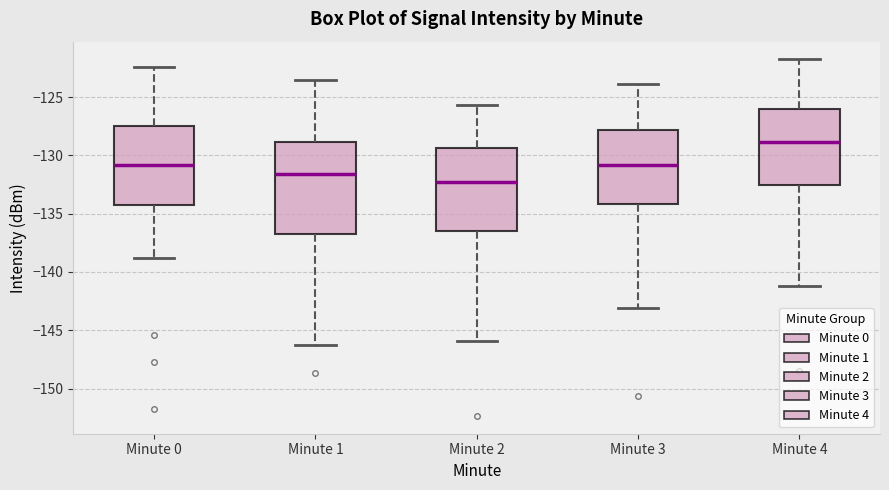

Reading left to right, read every box against the y-axis: the position of its median line, the range the box covers, and the ends of its whiskers. The values are not printed on the chart, so give them approximately, as read against the axis.

Minute 0: median -131.0, box -134.5 to -127.5, whiskers -139.0 to -122.5
Minute 1: median -131.5, box -136.5 to -129.0, whiskers -146.5 to -123.5
Minute 2: median -132.5, box -136.5 to -129.5, whiskers -146.0 to -125.5
Minute 3: median -131.0, box -134.0 to -128.0, whiskers -143.0 to -124.0
Minute 4: median -129.0, box -132.5 to -126.0, whiskers -141.0 to -122.0